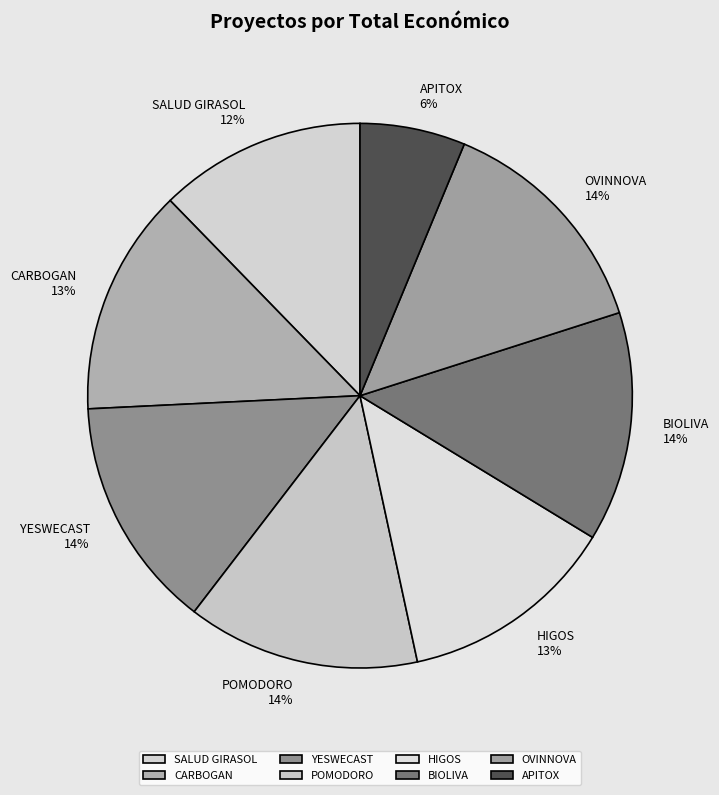

How many slices are in this pie chart?

8